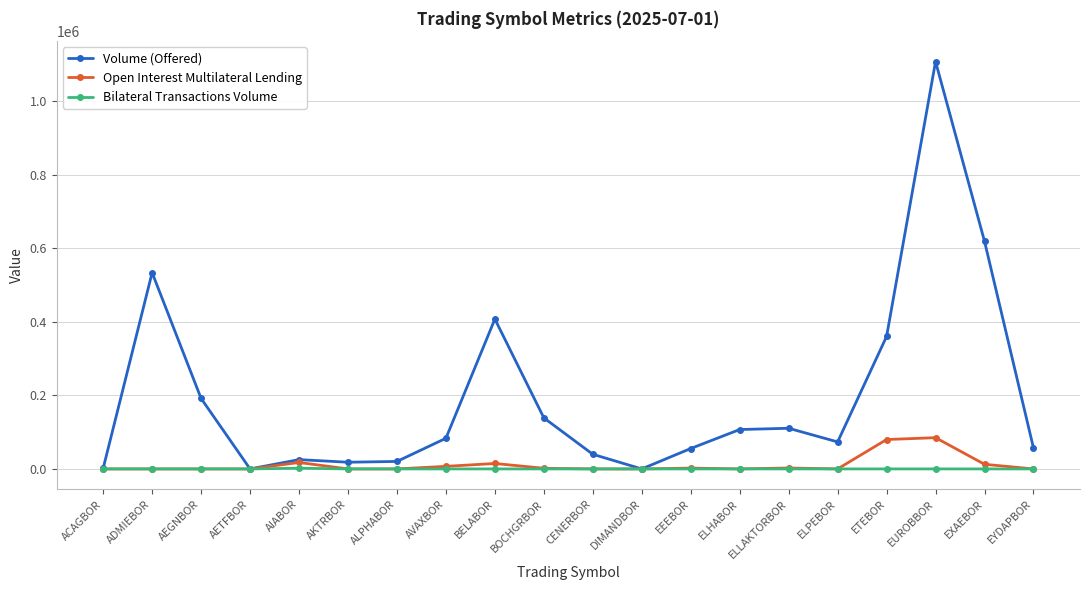

What is the label of the 18th point from the left?

EUROBBOR